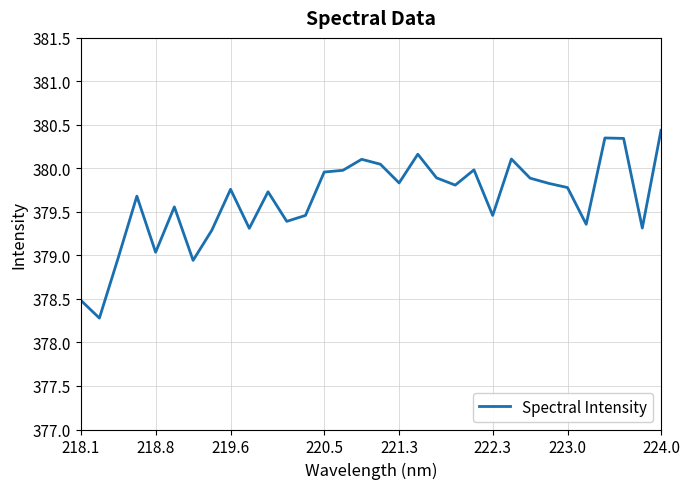

What is the minimum value shown in the chart?

378.3